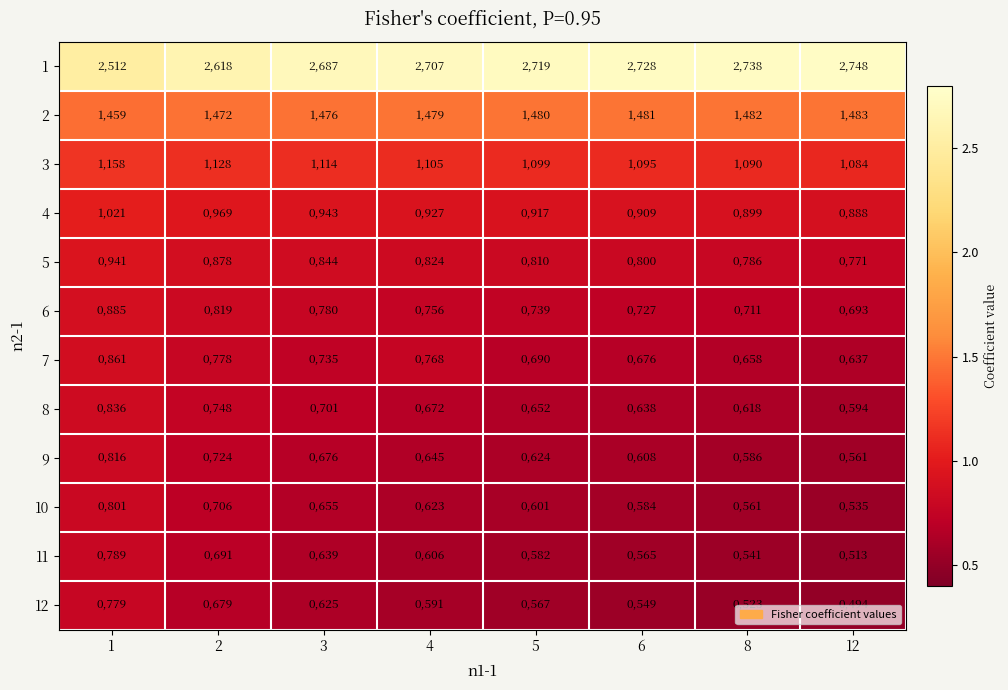

The 10 series shows 347 at 12. True or false?

False